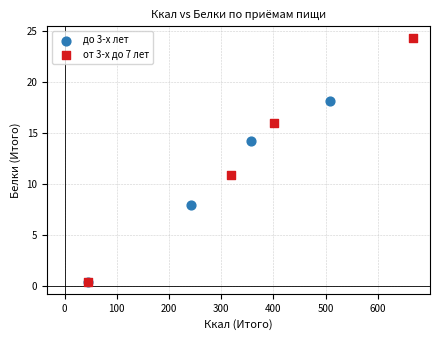

Which series reaches the maximum Y coordinate?

от 3-х до 7 лет